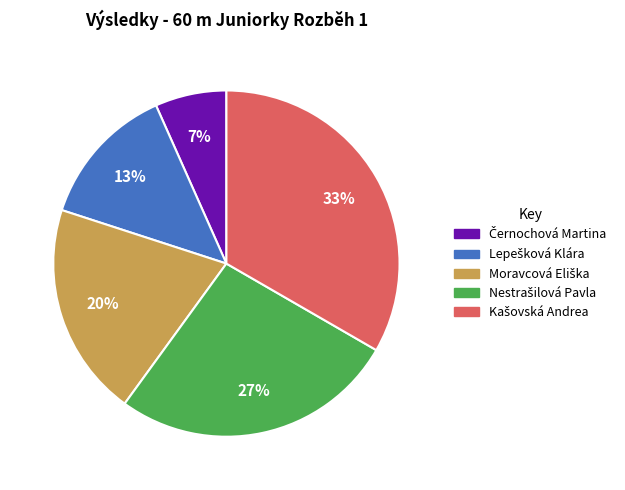

Is there a majority slice in this chart?

No